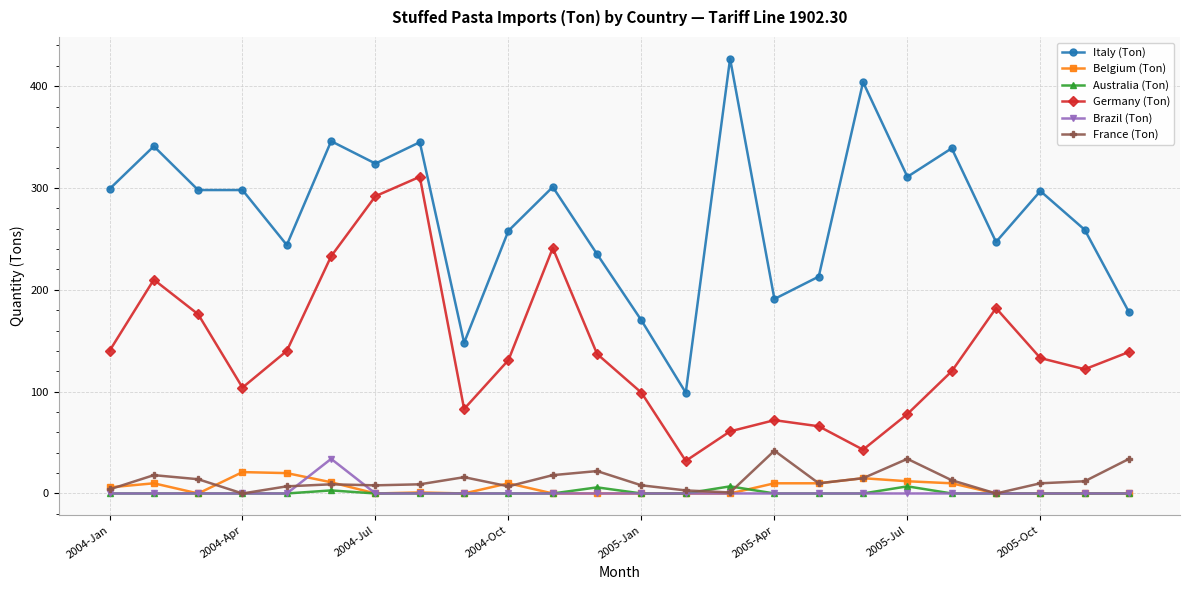

Which series has the largest range (max minus min)?

Italy (Ton)